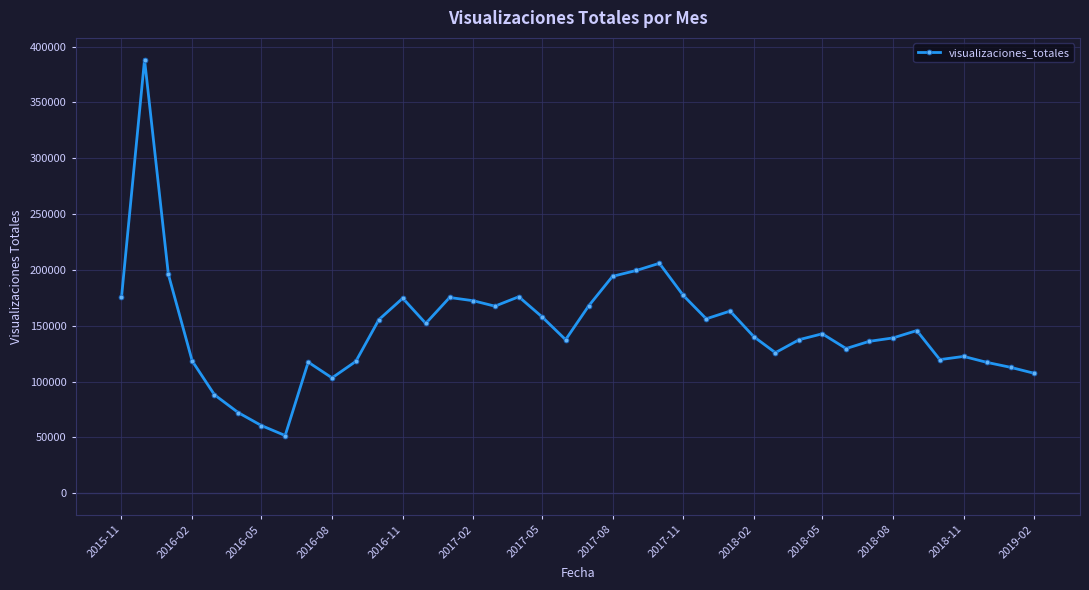

What is the value of the 29th point from the left?

125901